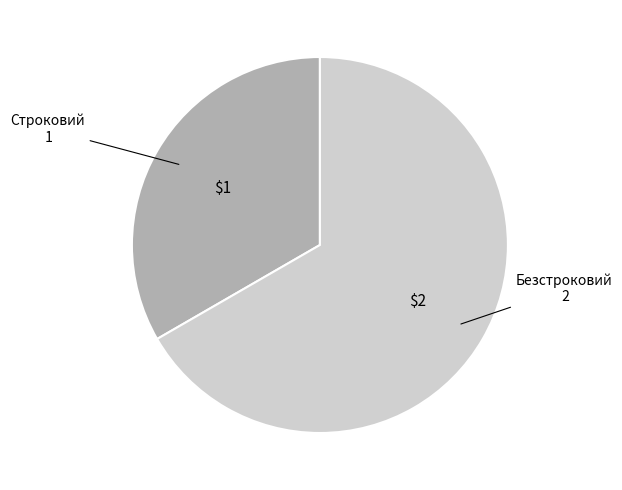

Is there any slice that represents more than half of the pie?

Yes